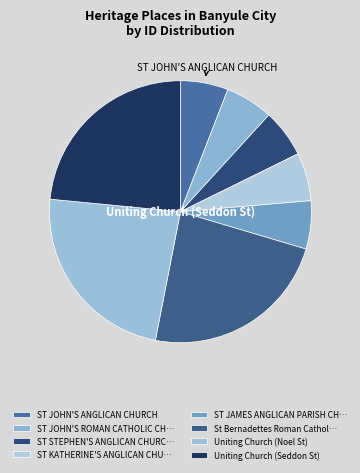

Count the number of slices in the pie.

8